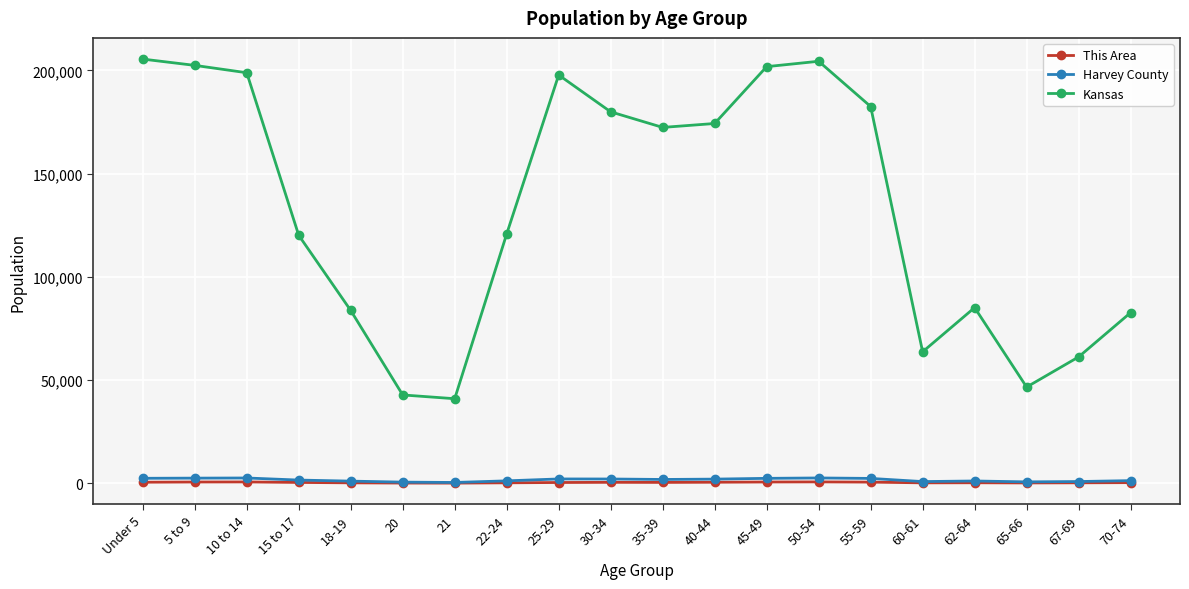

What are all the series names shown in the legend?

This Area, Harvey County, Kansas